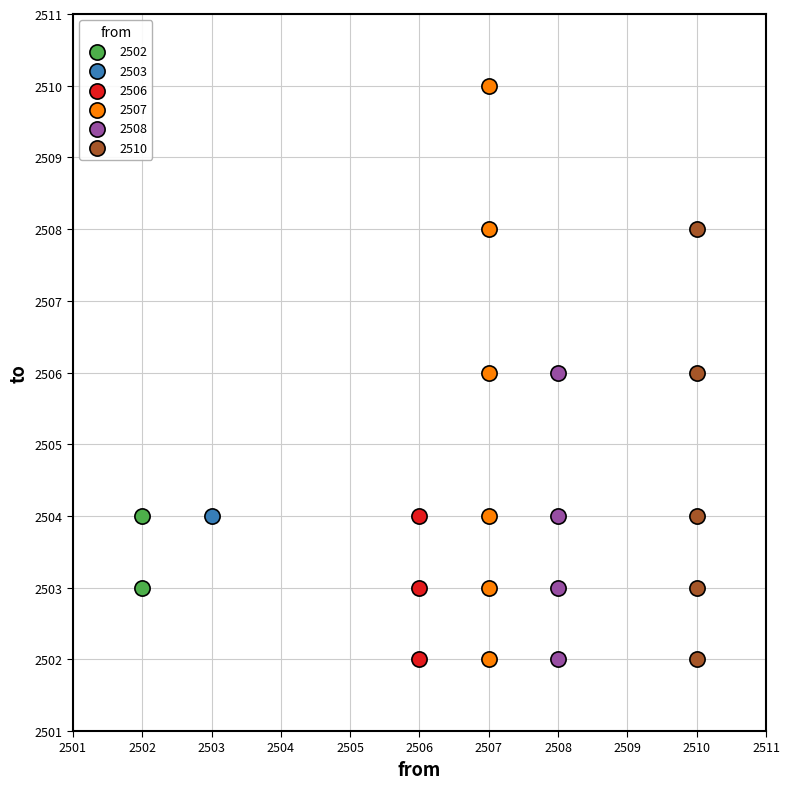

What are all the series names shown in the legend?

2502, 2503, 2506, 2507, 2508, 2510